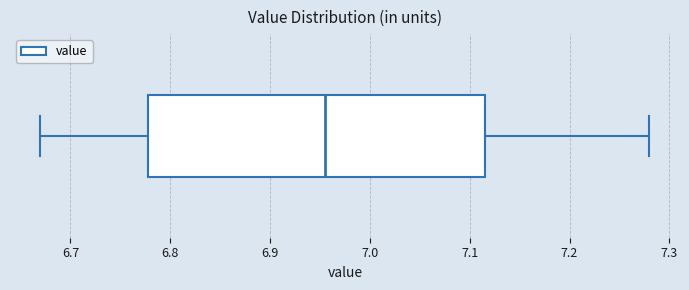

Where does the right whisker of the box end on the x-axis? The values are not printed on the chart, so give them approximately, as read against the axis.

7.28